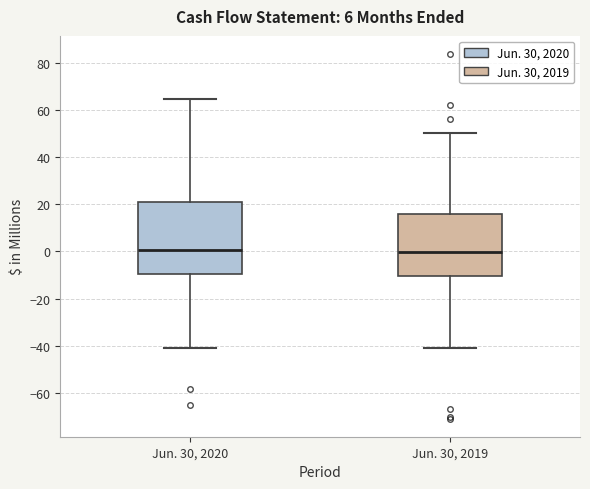

Where is the upper edge of the box for Jun. 30, 2020 on the y-axis? The values are not printed on the chart, so give them approximately, as read against the axis.

20